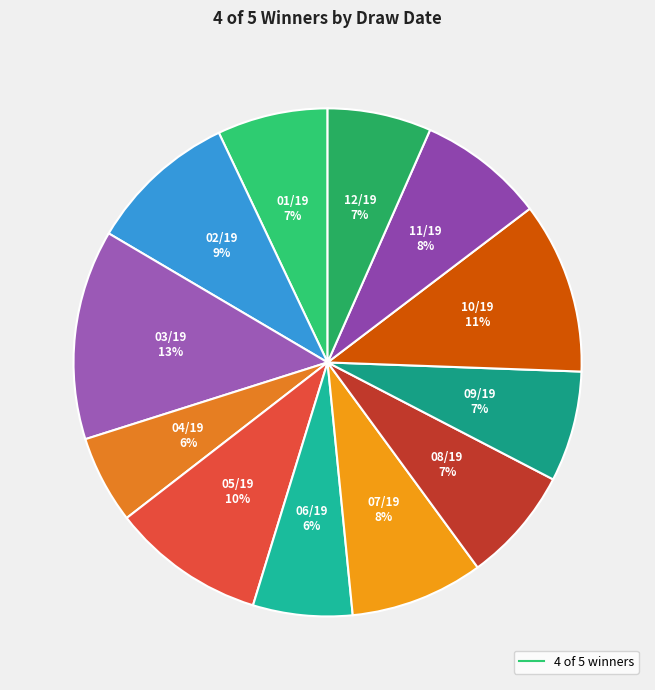

Count the number of slices in the pie.

12